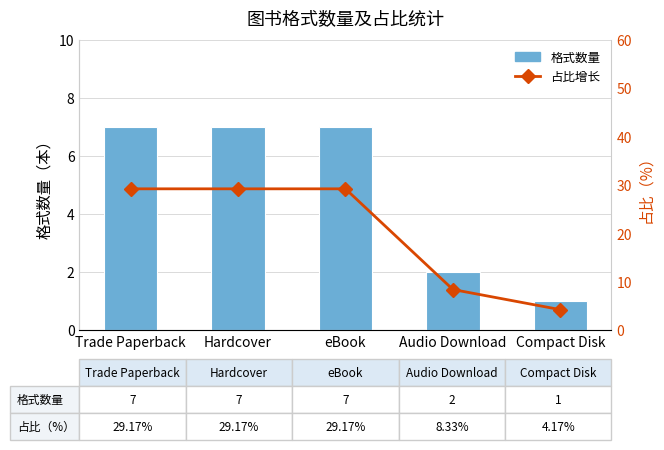

Which category has the highest value in the Format Count series?

Trade Paperback